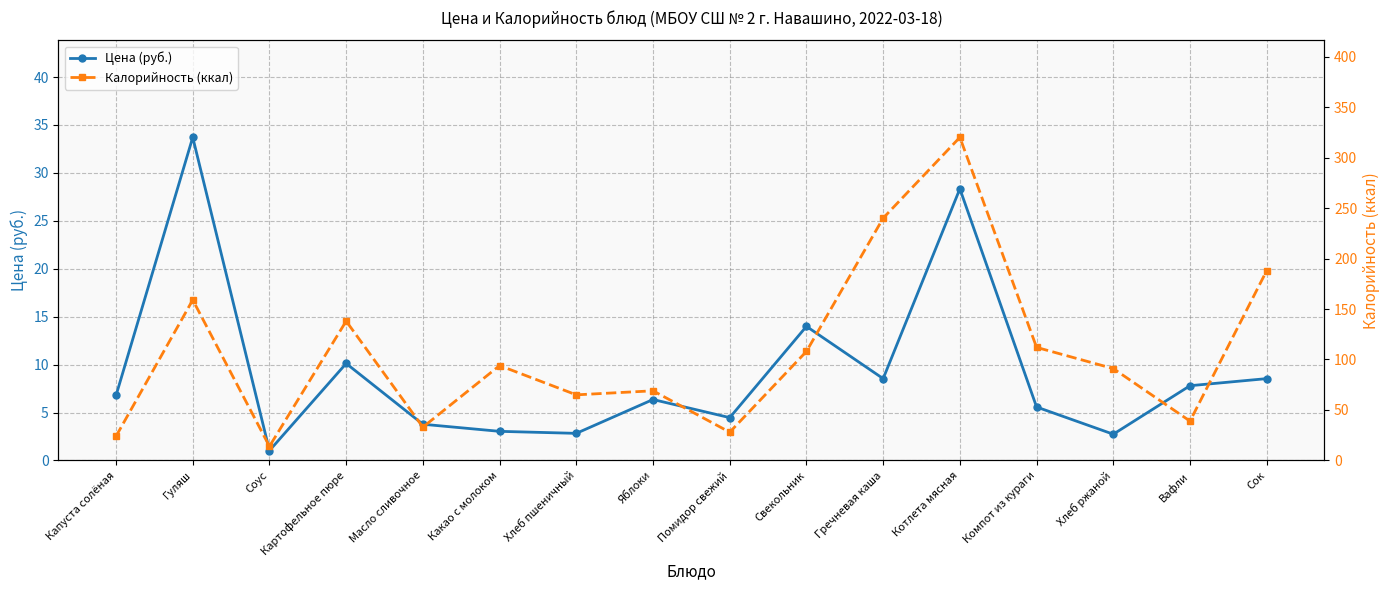

Does the chart have visible grid lines?

Yes